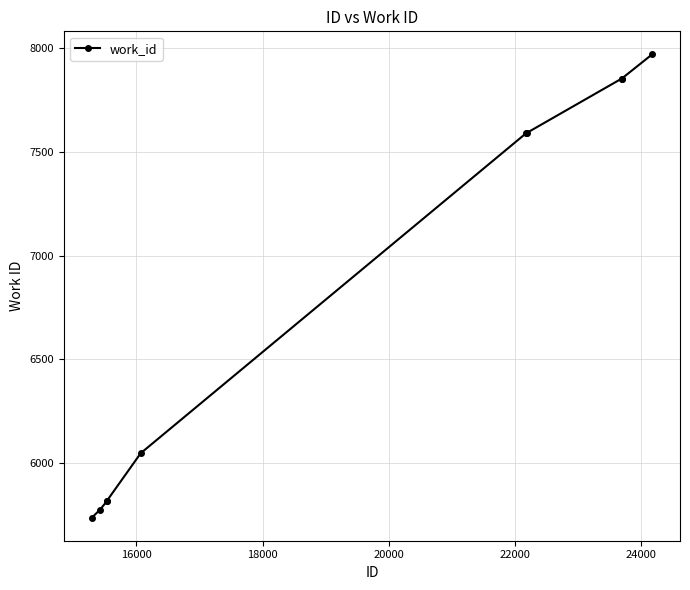

What is the value of the 9th point from the left?

7853